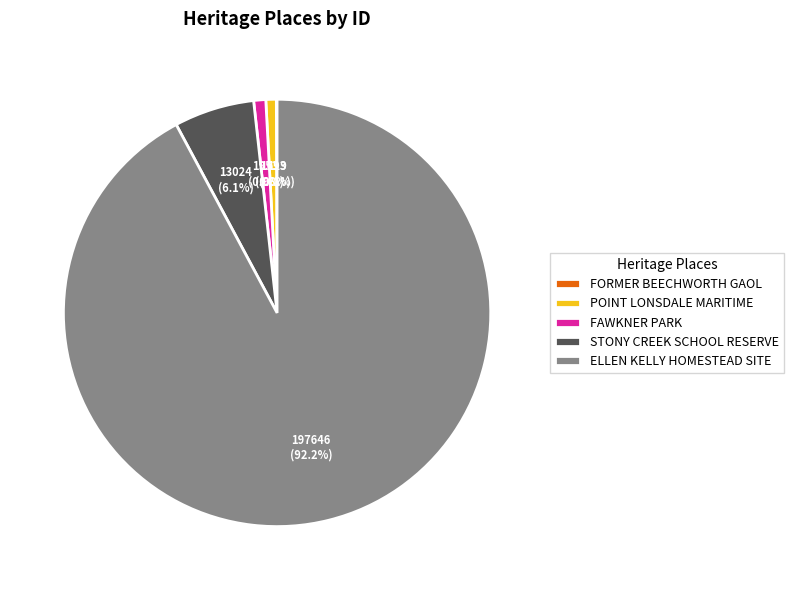

Which category accounts for the majority?

ELLEN KELLY HOMESTEAD SITE